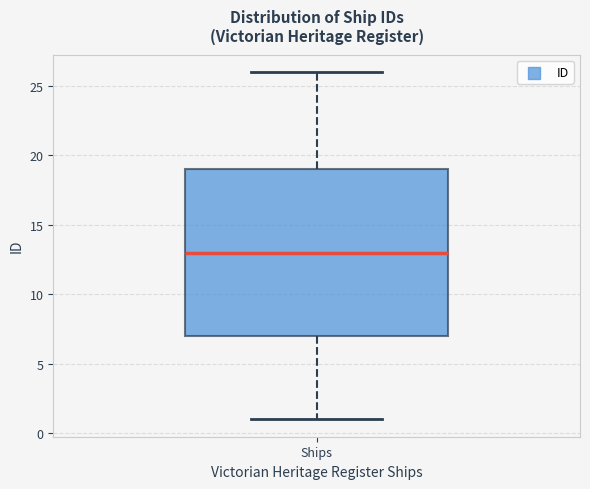

Where does the median line of the box for Ships sit on the y-axis? The values are not printed on the chart, so give them approximately, as read against the axis.

13